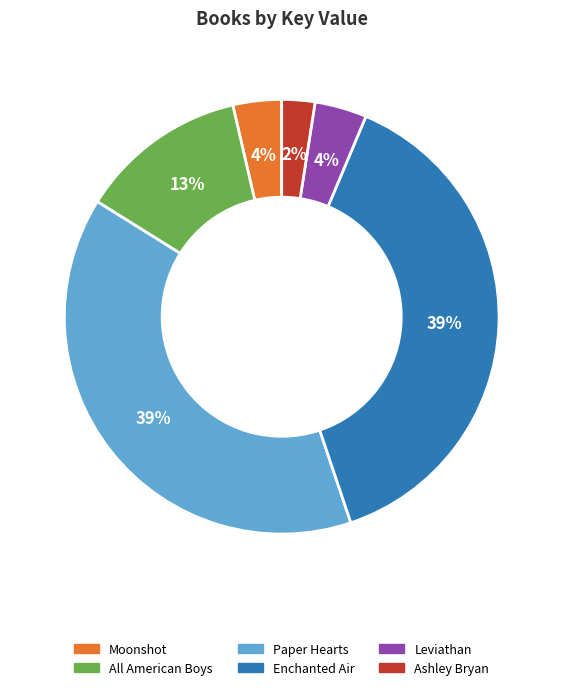

Does Ashley Bryan represent more than half of the total?

No